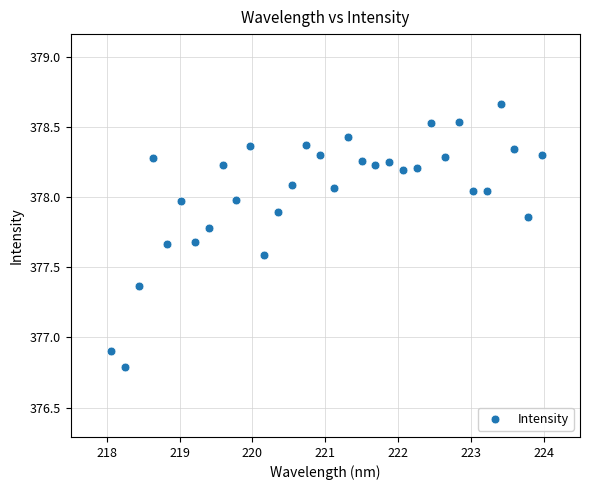

What is the range of Y values (max minus min)?

1.9